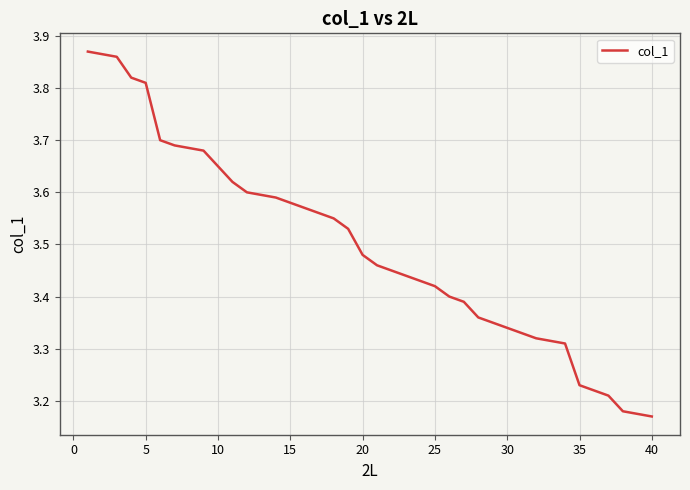

What is the value of the 8th point from the left?

3.7